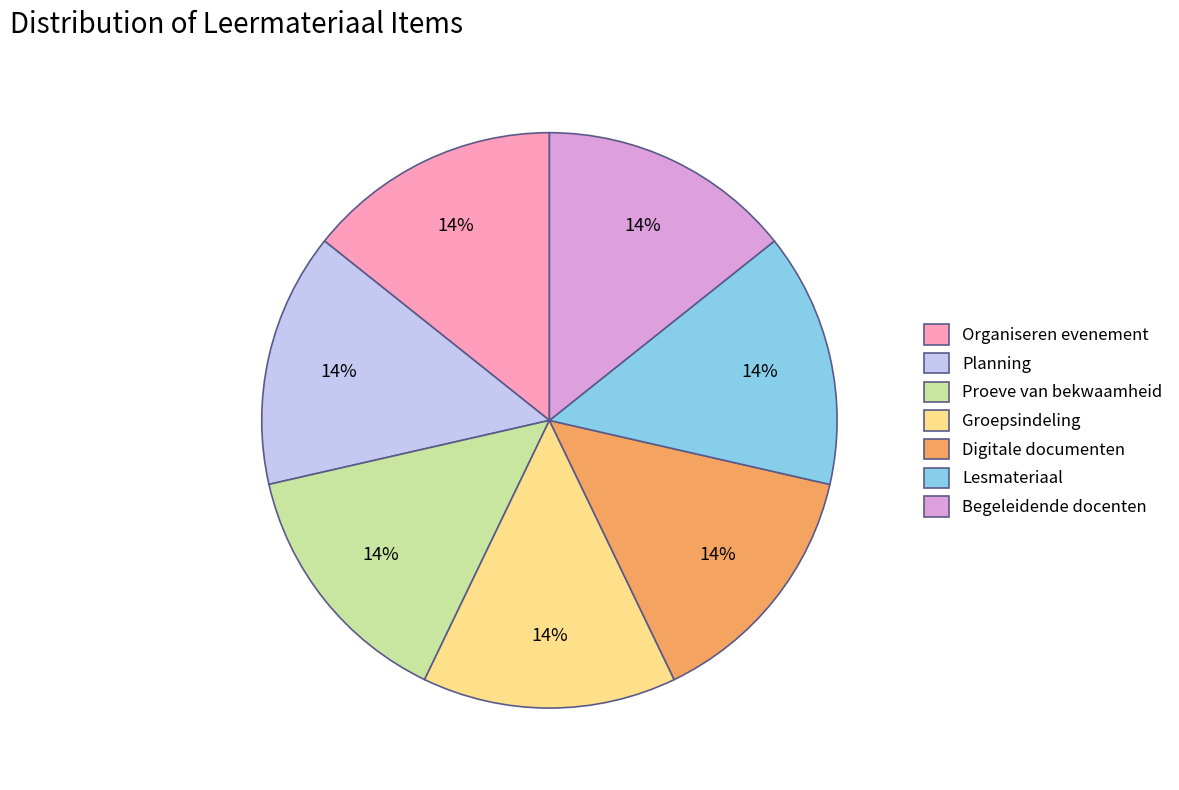

Does Organiseren evenement represent more than half of the total?

No